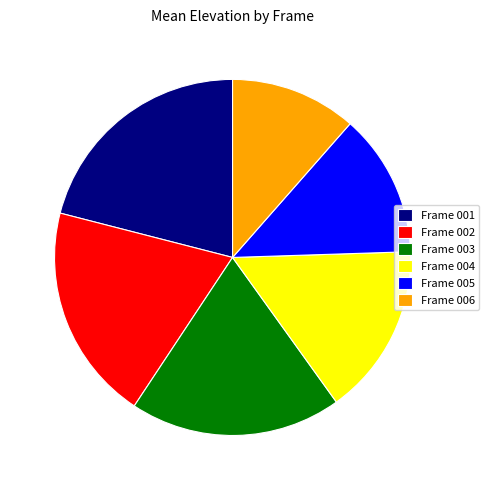

Between Frame 004 and Frame 002, which is larger?

Frame 002